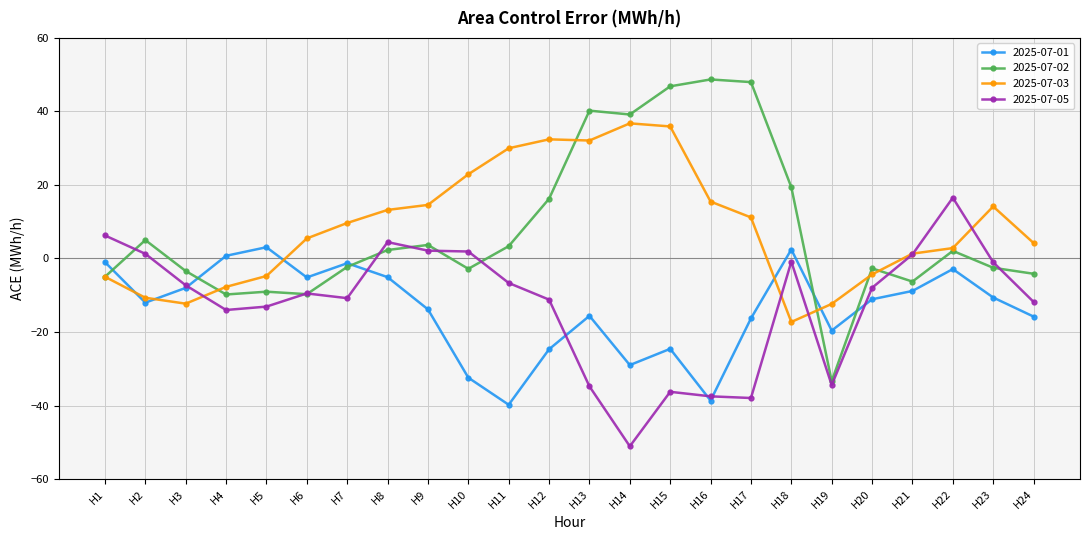

What is the sum of all 2025-07-02 values?

183.9